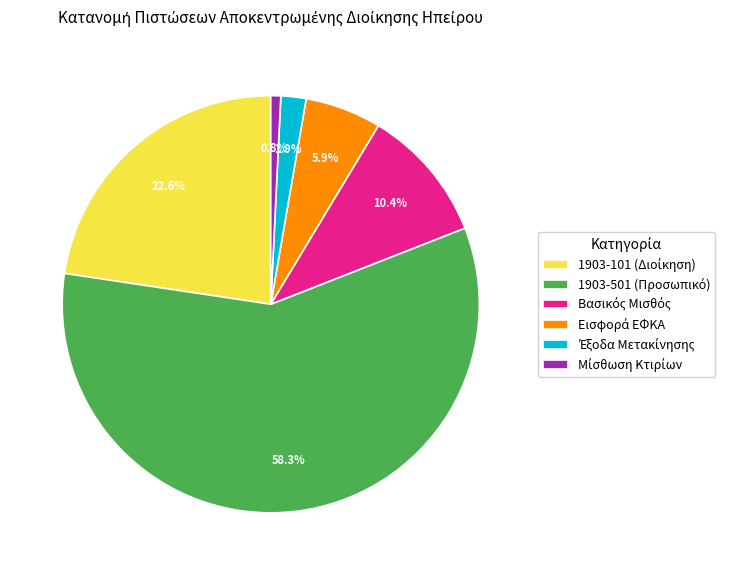

Is there a majority slice in this chart?

Yes